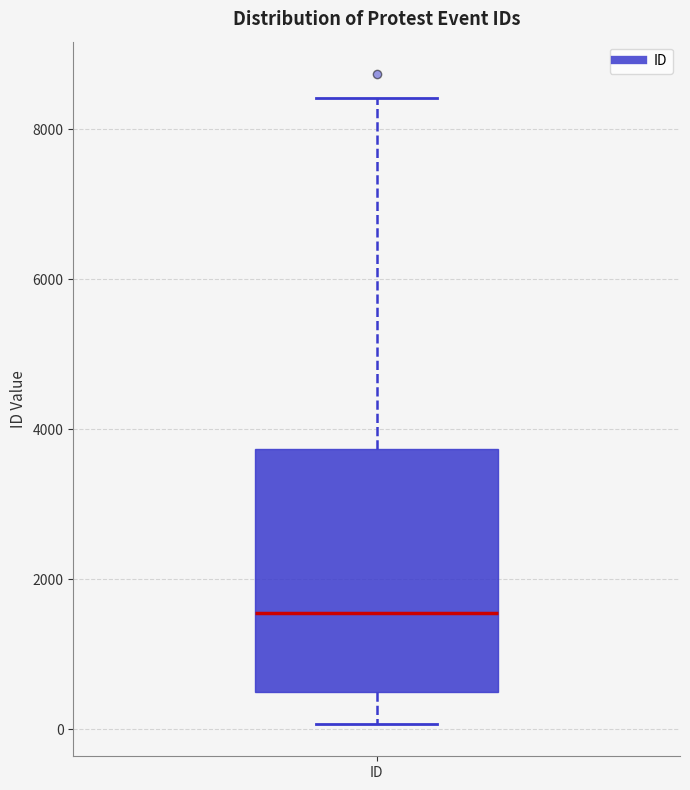

Read this box plot against the y-axis: the position of the median line, the range covered by the box, and the ends of both whiskers. The values are not printed on the chart, so give them approximately, as read against the axis.

median 1600, box 600 to 3800, whiskers 0 to 8400